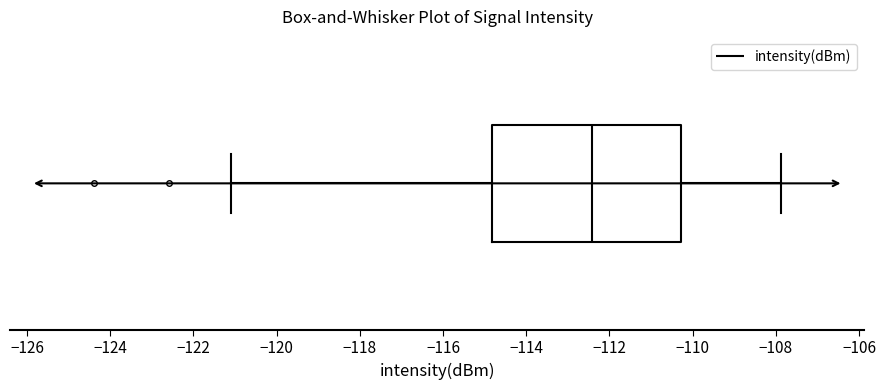

Read this box plot against the x-axis: the position of the median line, the range covered by the box, and the ends of both whiskers. The values are not printed on the chart, so give them approximately, as read against the axis.

median -112.4, box -114.8 to -110.2, whiskers -121.0 to -107.8